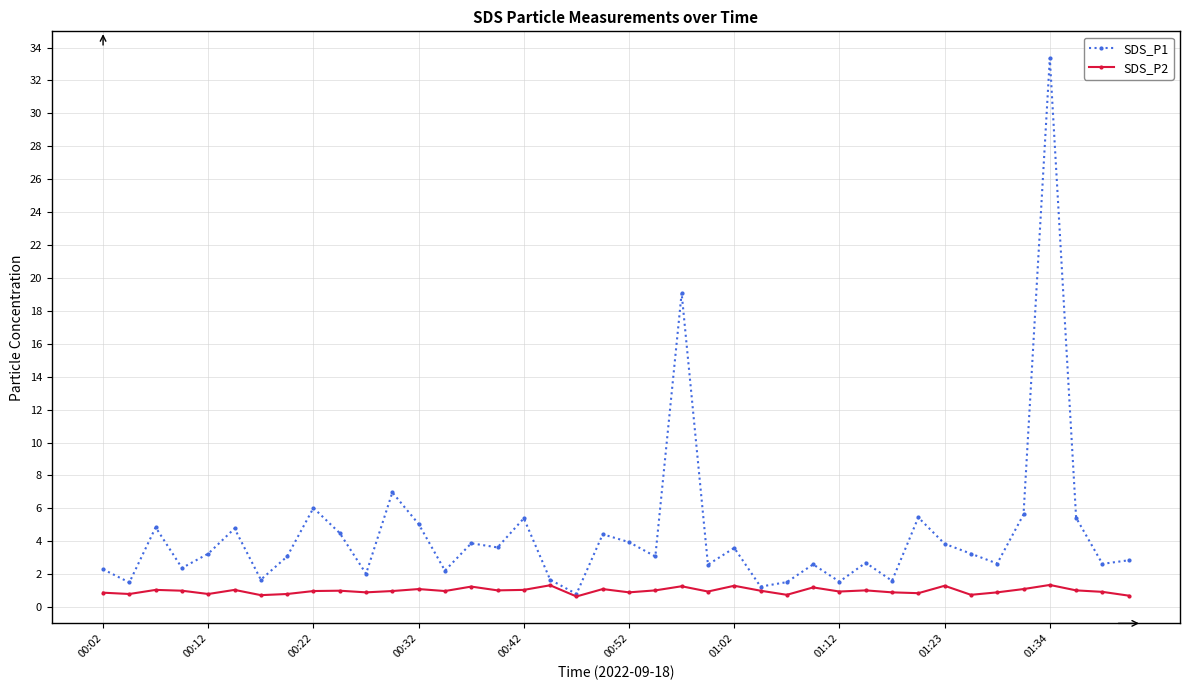

What is the maximum value for SDS_P1?

33.4